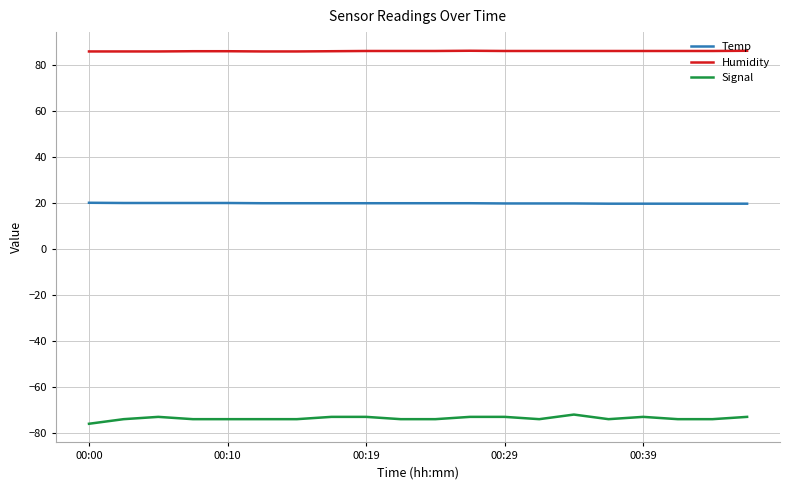

True or false: Temp and Humidity intersect in this chart.

False